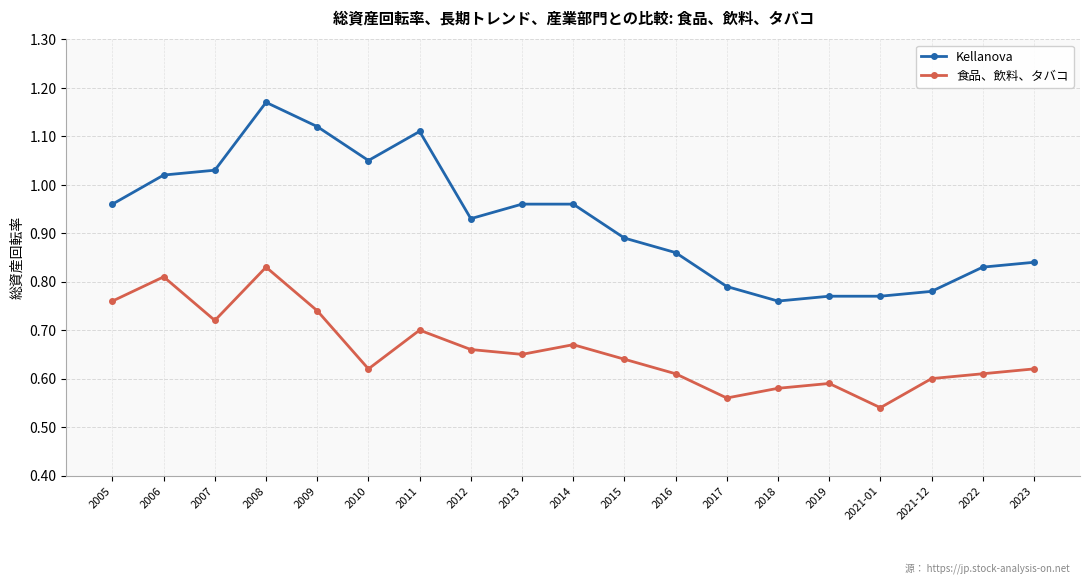

True or false: Kellanova and 食品、飲料、タバコ intersect in this chart.

False